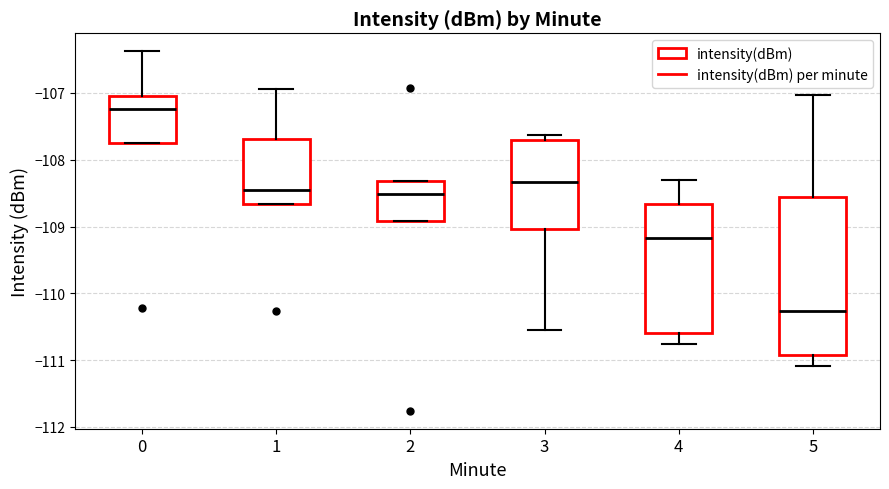

Reading left to right, transcribe this box plot: for each box, give where its median line is, the range the box spans, and where its two whiskers end, as read against the y-axis. The values are not printed on the chart, so give them approximately, as read against the axis.

0: median -107.2, box -107.8 to -107.0, whiskers -107.8 to -106.4
1: median -108.5, box -108.7 to -107.7, whiskers -108.7 to -106.9
2: median -108.5, box -108.9 to -108.3, whiskers -108.9 to -108.3
3: median -108.3, box -109.0 to -107.7, whiskers -110.6 to -107.6
4: median -109.2, box -110.6 to -108.7, whiskers -110.8 to -108.3
5: median -110.3, box -110.9 to -108.6, whiskers -111.1 to -107.0